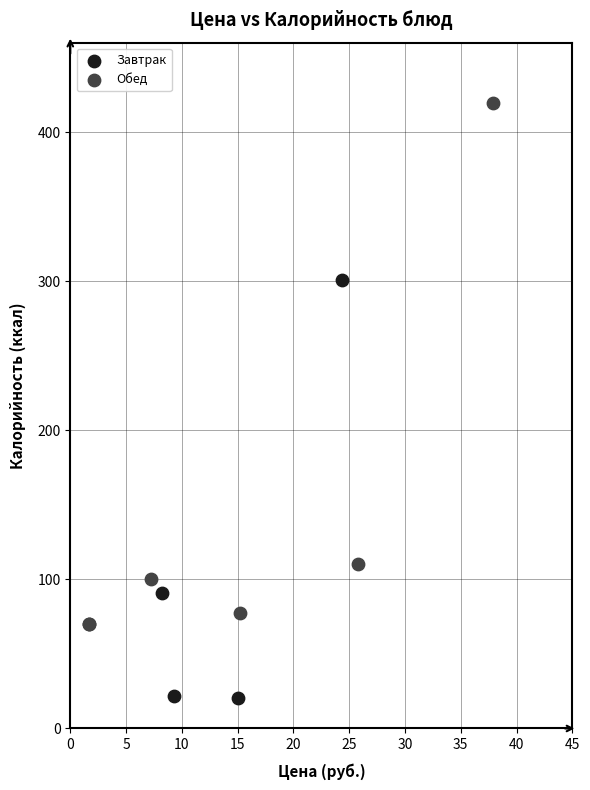

Which series has the widest spread of Y values?

Обед